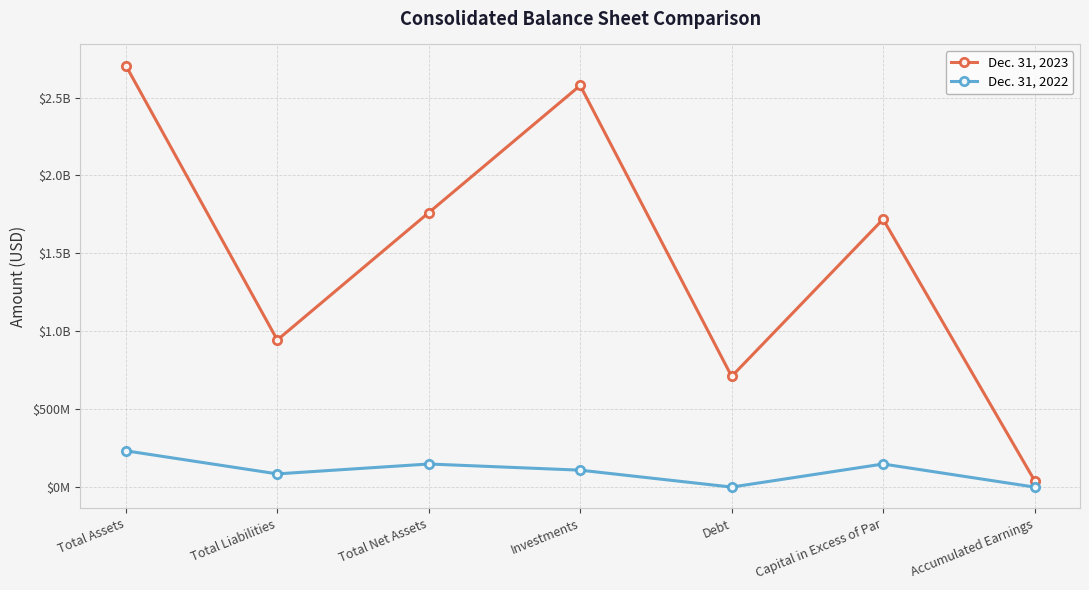

What are all the series names shown in the legend?

Dec. 31, 2023, Dec. 31, 2022